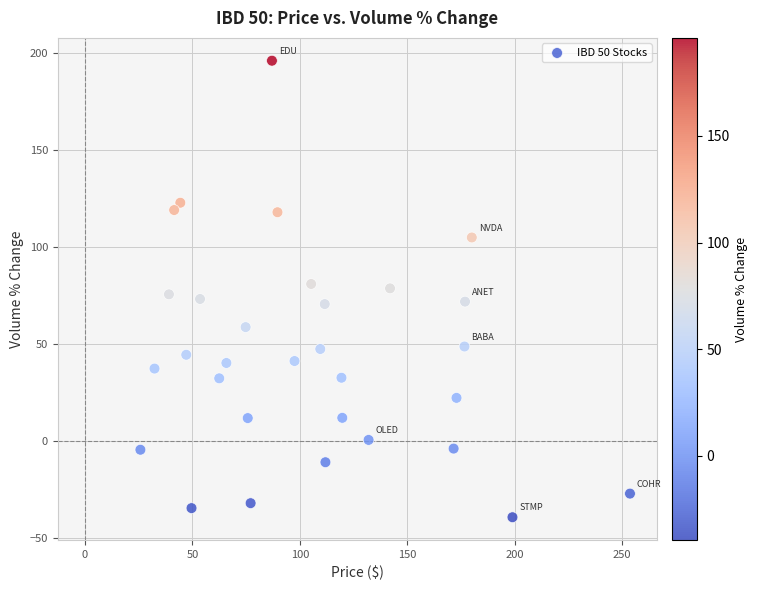

What is the range of Y values (max minus min)?

235.3